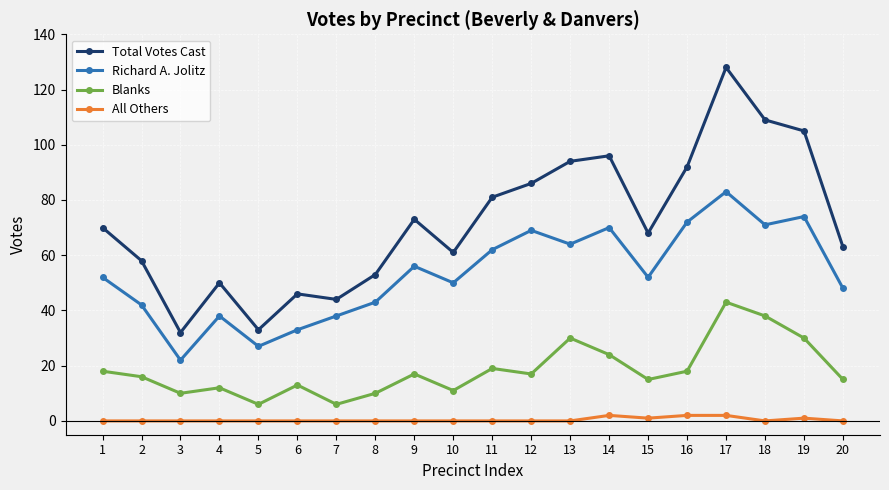

Reading right to left, transcribe all the data shown in this chart.

Total Votes Cast: 20=63	19=105	18=109	17=128	16=92	15=68	14=96	13=94	12=86	11=81	10=61	9=73	8=53	7=44	6=46	5=33	4=50	3=32	2=58	1=70
Richard A. Jolitz: 20=48	19=74	18=71	17=83	16=72	15=52	14=70	13=64	12=69	11=62	10=50	9=56	8=43	7=38	6=33	5=27	4=38	3=22	2=42	1=52
Blanks: 20=15	19=30	18=38	17=43	16=18	15=15	14=24	13=30	12=17	11=19	10=11	9=17	8=10	7=6	6=13	5=6	4=12	3=10	2=16	1=18
All Others: 20=0	19=1	18=0	17=2	16=2	15=1	14=2	13=0	12=0	11=0	10=0	9=0	8=0	7=0	6=0	5=0	4=0	3=0	2=0	1=0